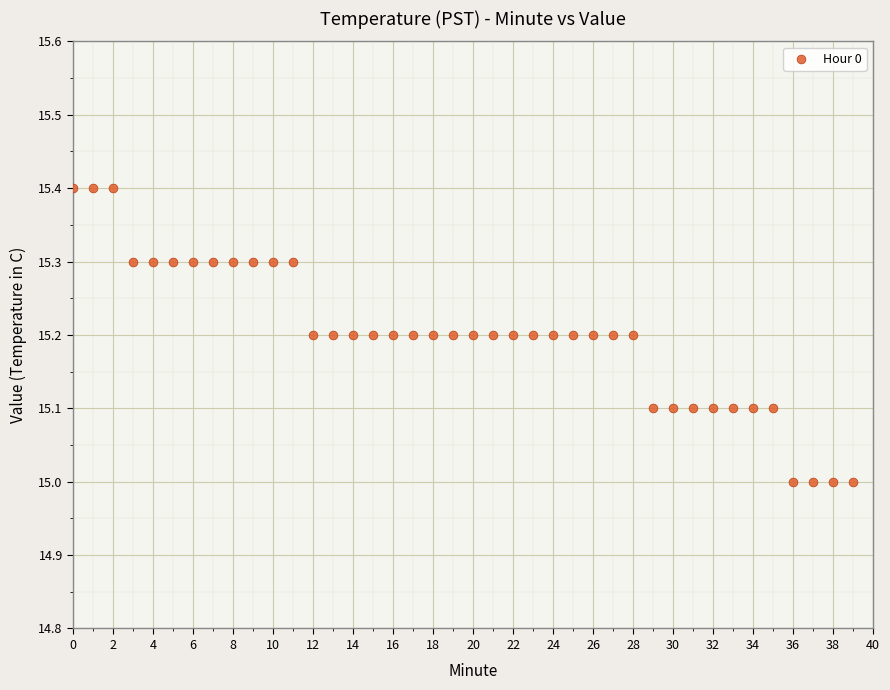

What is the range of Y values (max minus min)?

0.4